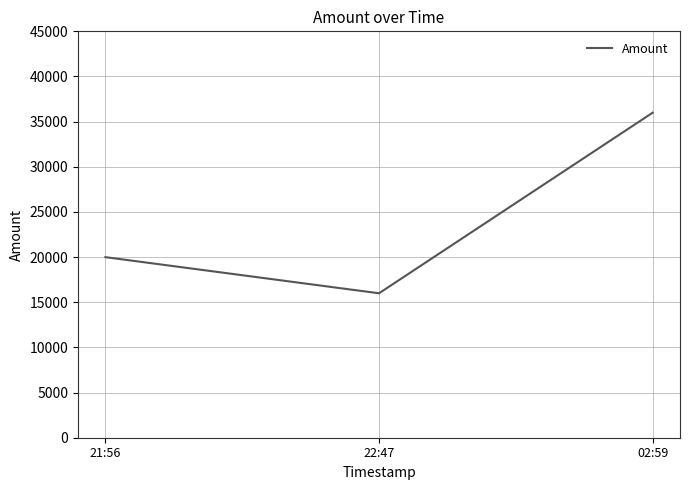

Where is the data nearest to the value 25992?

21:56